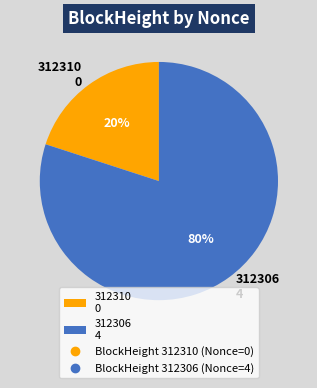

Which slice is the largest?

312306